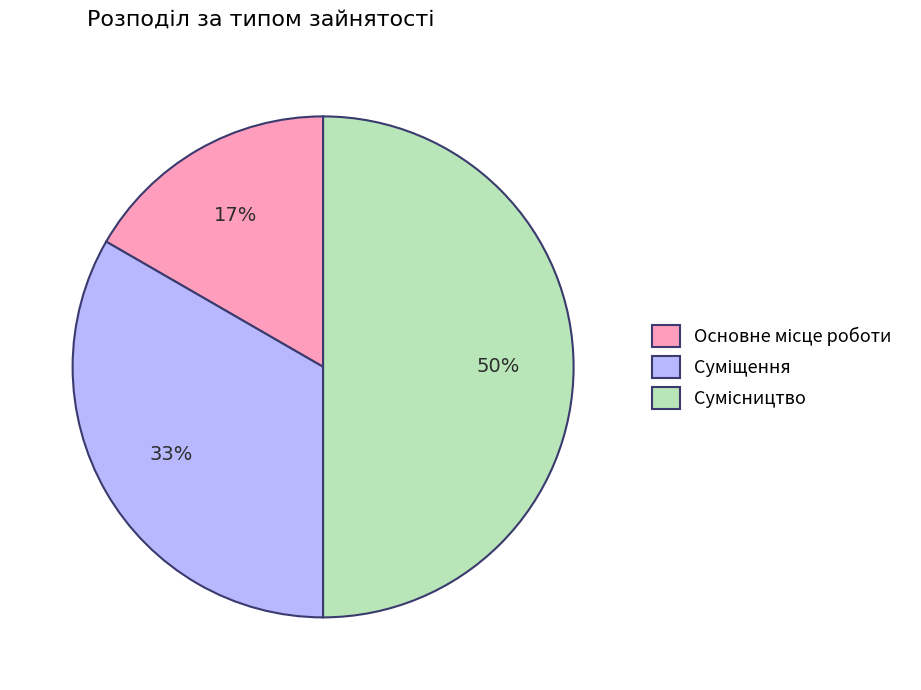

To the nearest percent, what is the average slice percentage?

33%